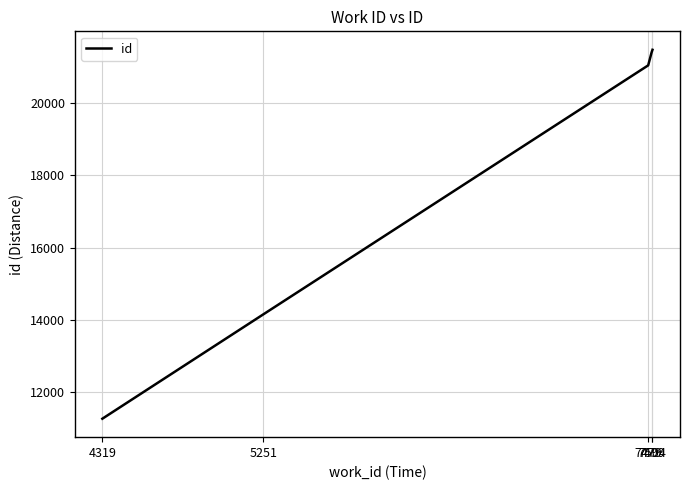

Does the chart have visible grid lines?

Yes